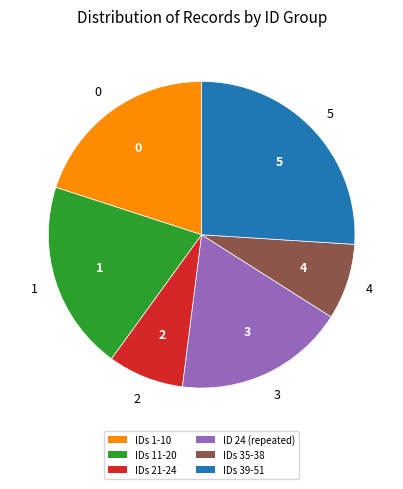

Is it true that IDs 11-20 is 7% of the pie?

False